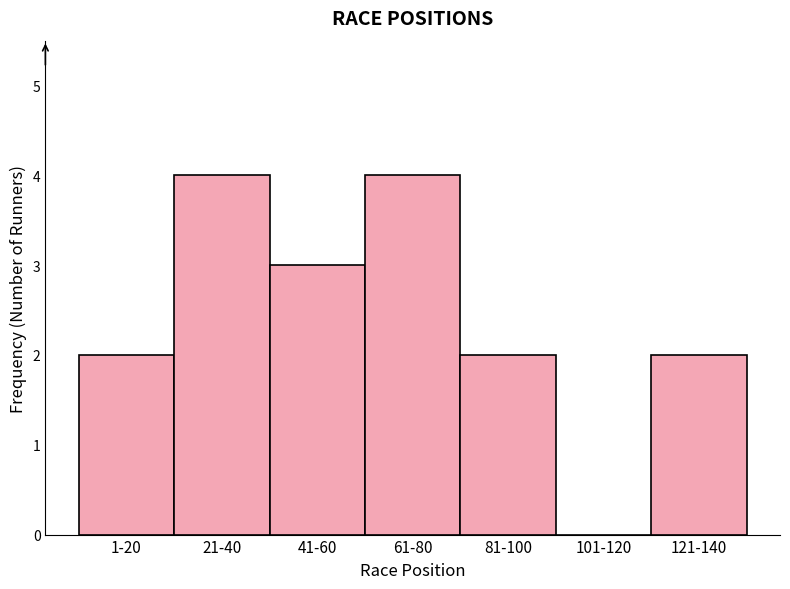

Reading left to right, list all the values displayed in this chart.

1-20=2	21-40=4	41-60=3	61-80=4	81-100=2	101-120=0	121-140=2